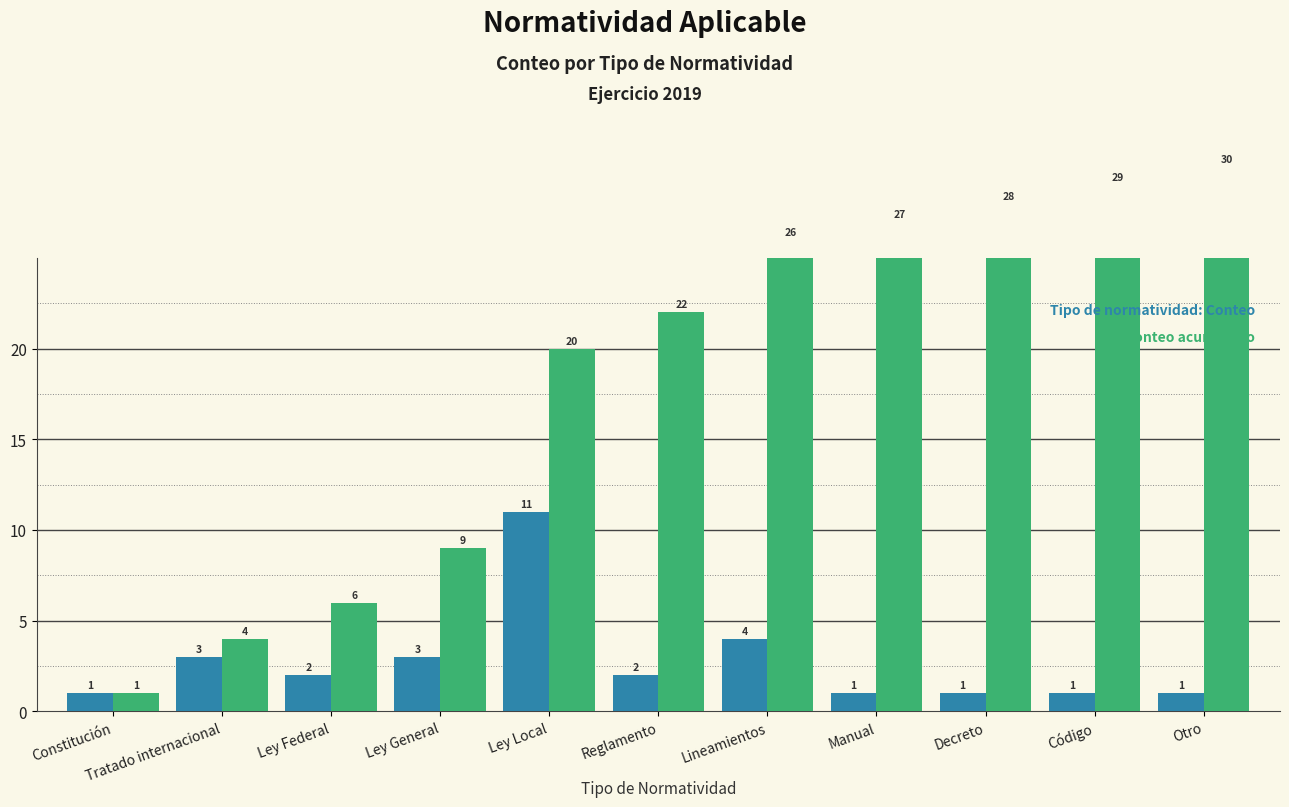

Reading left to right, what are all the values shown in this chart?

Tipo de normatividad: Constitución=1	Tratado internacional=3	Ley Federal=2	Ley General=3	Ley Local=11	Reglamento=2	Lineamientos=4	Manual=1	Decreto=1	Código=1	Otro=1
Conteo acumulado: Constitución=1	Tratado internacional=4	Ley Federal=6	Ley General=9	Ley Local=20	Reglamento=22	Lineamientos=26	Manual=27	Decreto=28	Código=29	Otro=30